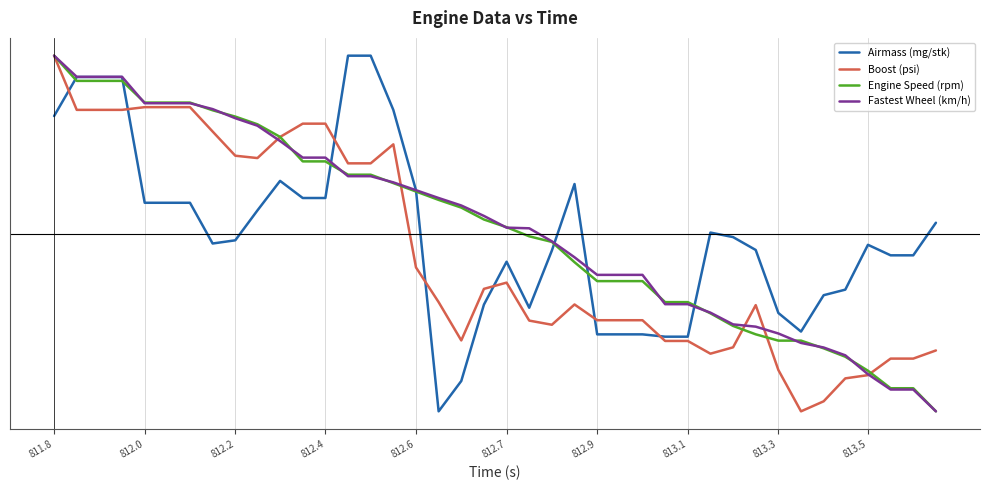

What are all the series names shown in the legend?

Airmass (mg/stk), Boost (psi), Engine Speed (rpm), Fastest Wheel (km/h)